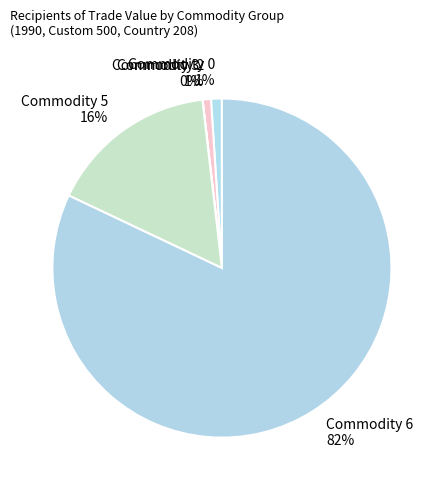

Which category has the biggest portion of the pie?

Commodity 6